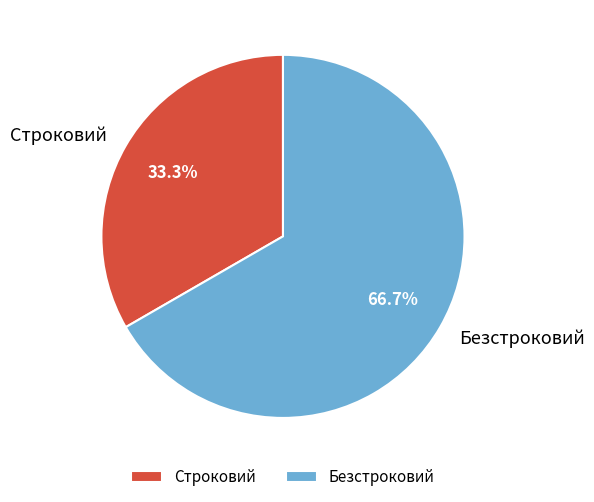

True or false: Безстроковий accounts for 67% of the total.

True